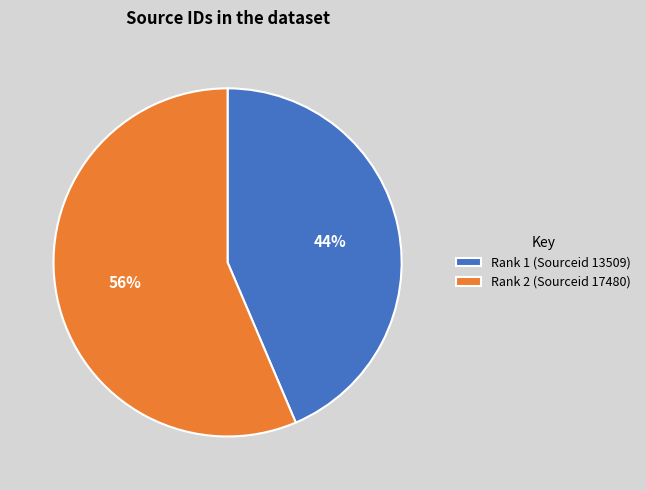

What is the smallest slice in the pie chart?

Rank 1 (Sourceid 13509)